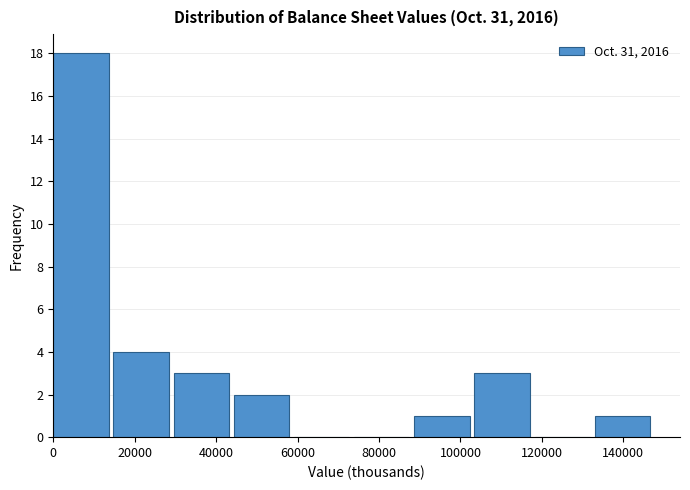

What is the height of the bar covering 44000 to 60000 on the x-axis? Neither the bar edges nor the heights are printed on the chart, so give them approximately, as read against the axes.

2